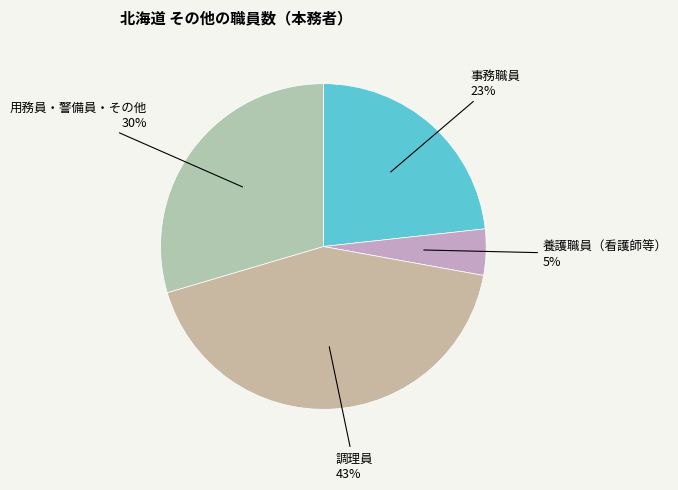

How many segments does this pie chart have?

4